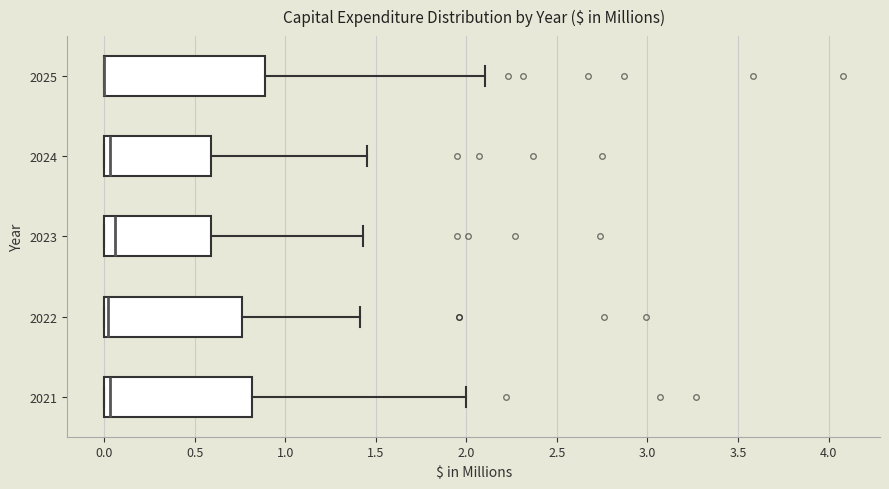

Where is the left edge of the box at y = 2023 on the x-axis? The values are not printed on the chart, so give them approximately, as read against the axis.

0.00